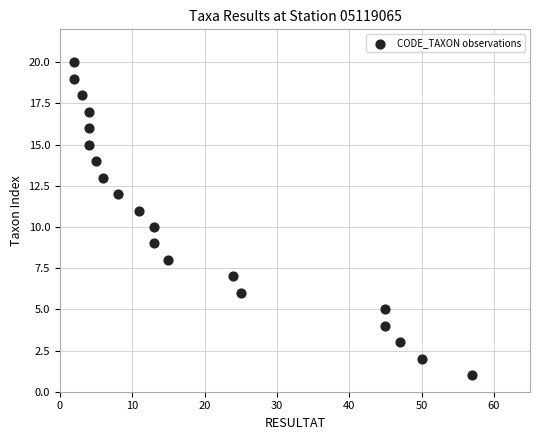

What is the range of Y values (max minus min)?

19